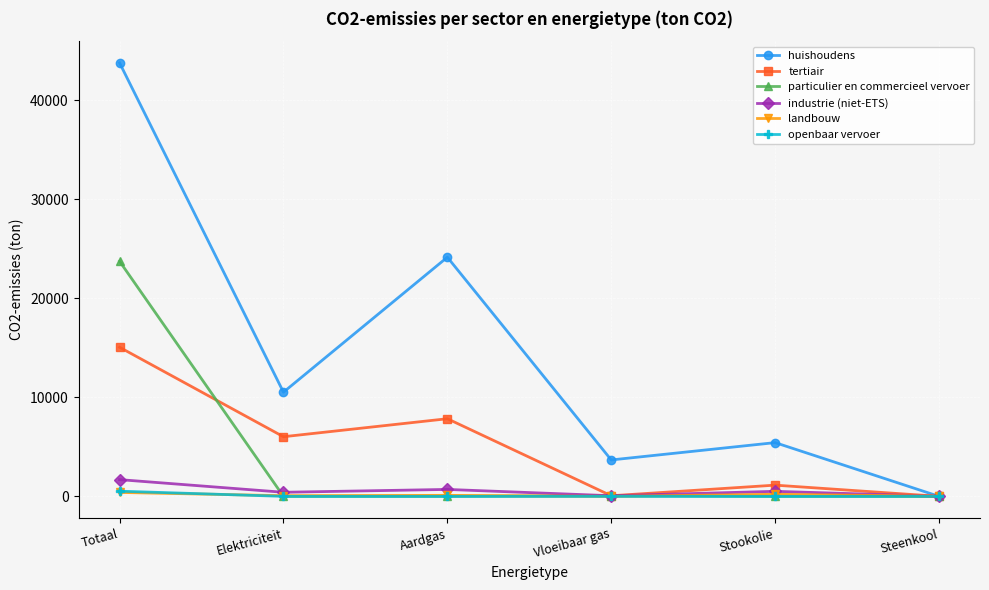

What is the approximate value of tertiair at Elektriciteit?

6020.3